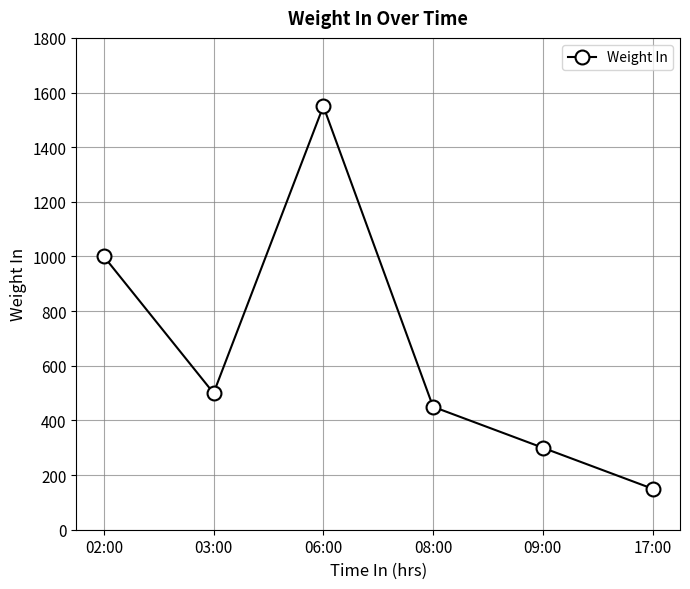

Rank the categories by value from highest to lowest.

06:00, 02:00, 03:00, 08:00, 09:00, 17:00